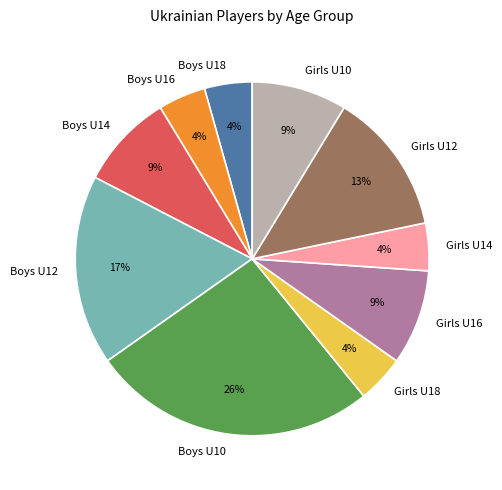

Count the number of slices in the pie.

10